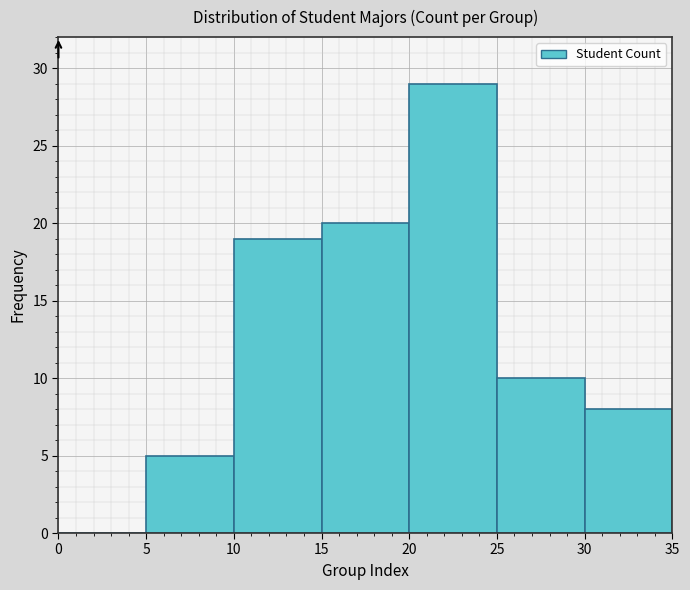

Over which range of the x-axis is the bar tallest?

20 to 25